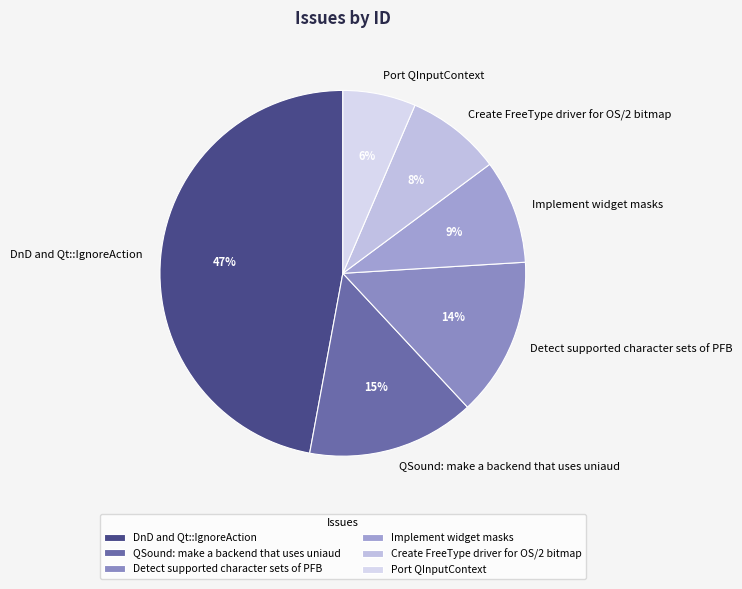

Combined, do QSound: make a backend that uses uniaud and Detect supported character sets of PFB account for over 50%?

No